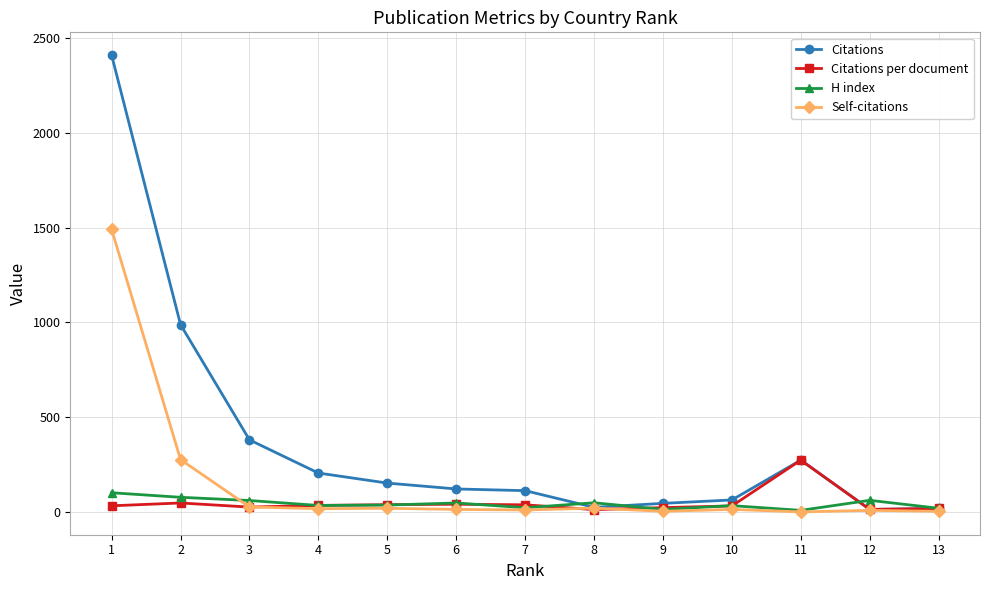

What is the total value across all series at 1?

4034.1